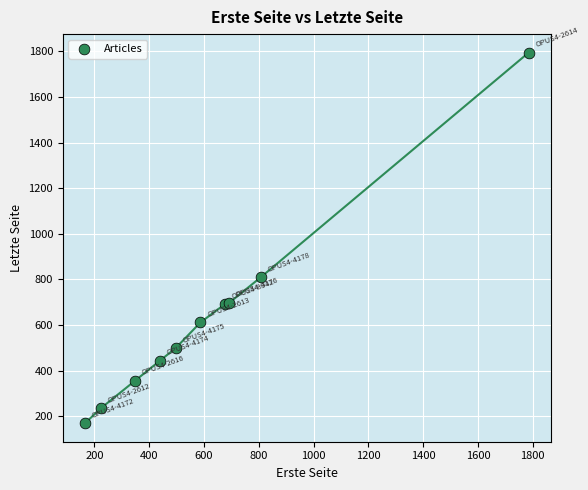

What Y value in the scatter plot is closest to 982?

809